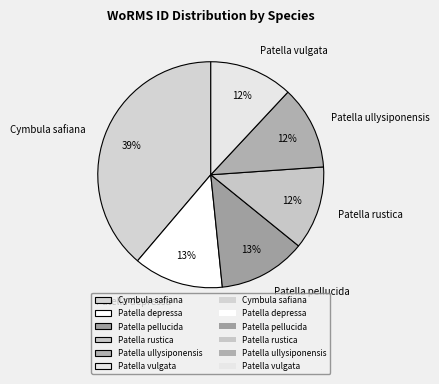

Which category has the biggest portion of the pie?

Cymbula safiana